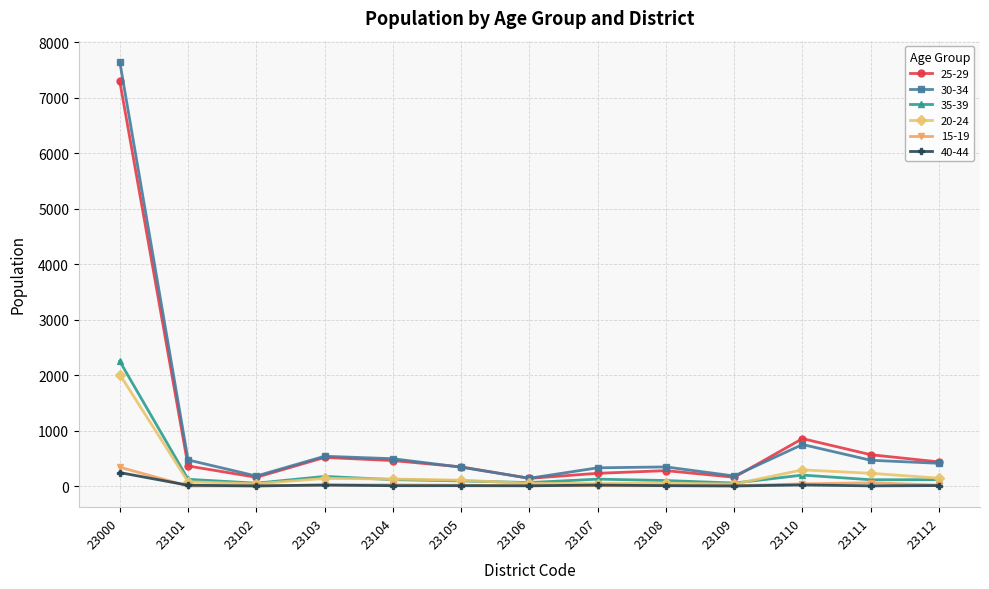

What is the value of the 25-29 point at the 1st from the left?

7295